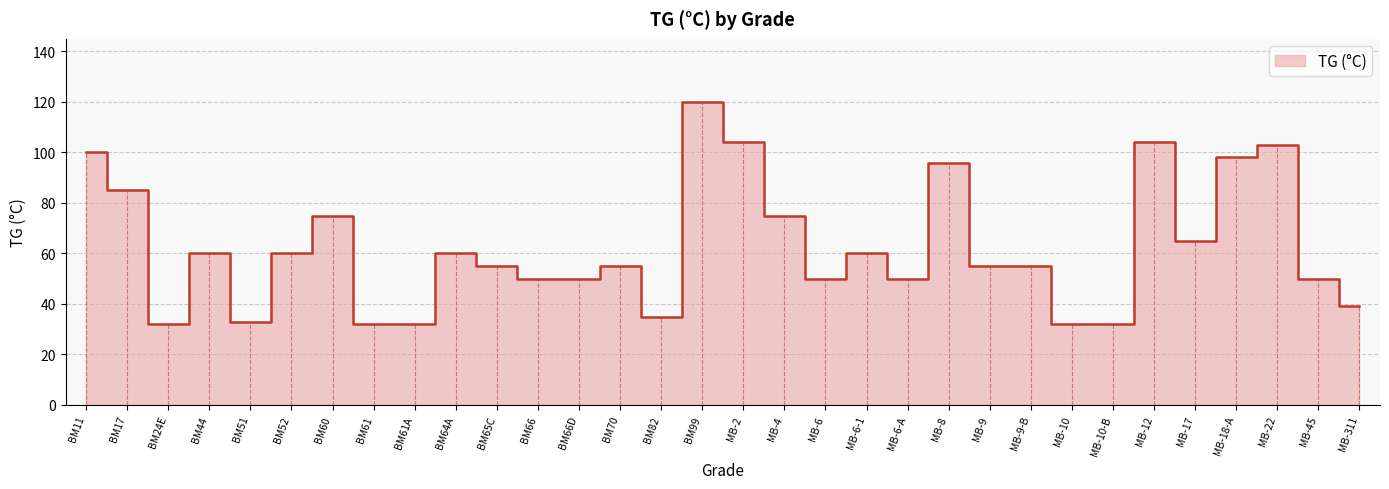

The chart shows a value of 55 at MB-9. True or false?

True